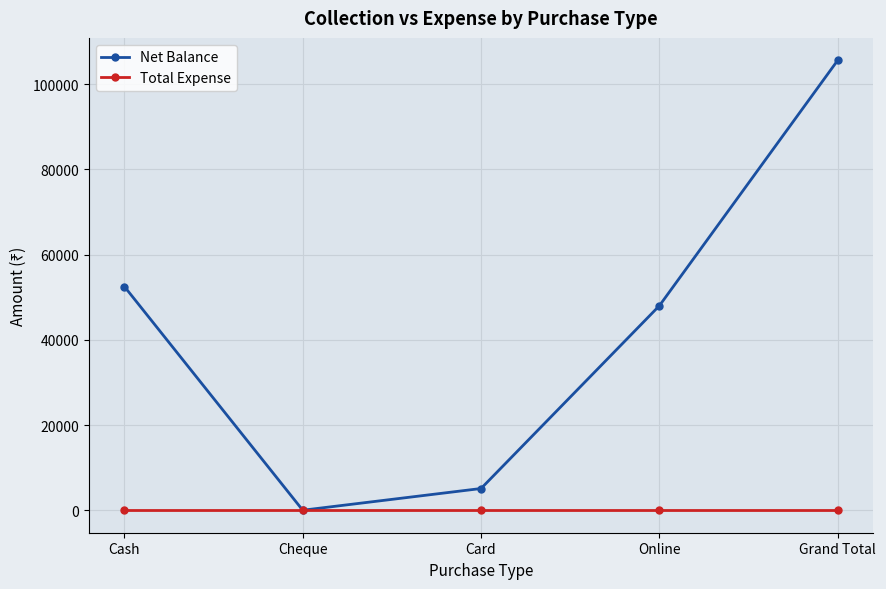

What is the total value across all series at Card?

5100